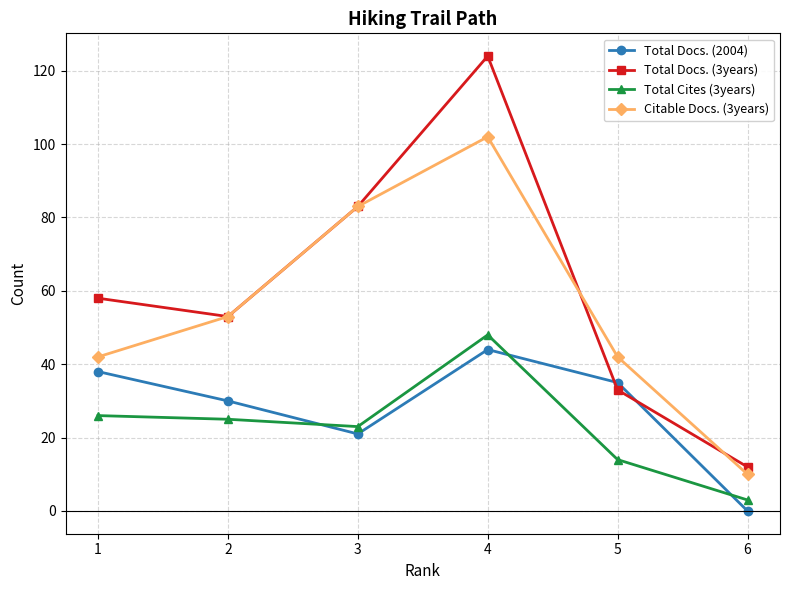

Which series changed the most between 4 and 5?

Total Docs. (3years)